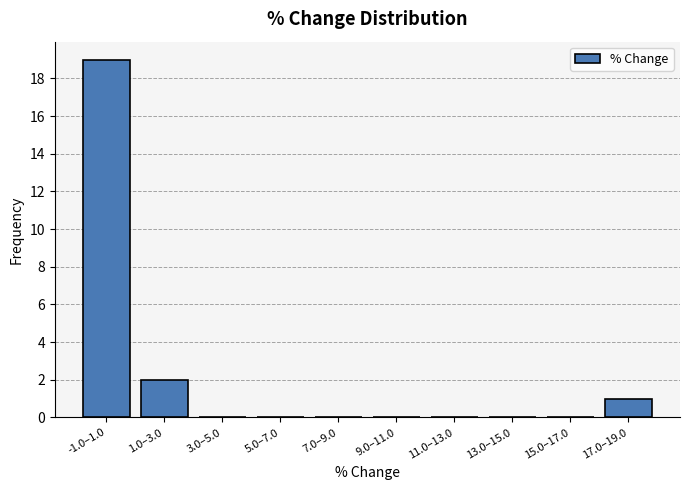

Reading left to right, extract all data points from this chart.

-1.0–1.0=19	1.0–3.0=2	3.0–5.0=0	5.0–7.0=0	7.0–9.0=0	9.0–11.0=0	11.0–13.0=0	13.0–15.0=0	15.0–17.0=0	17.0–19.0=1